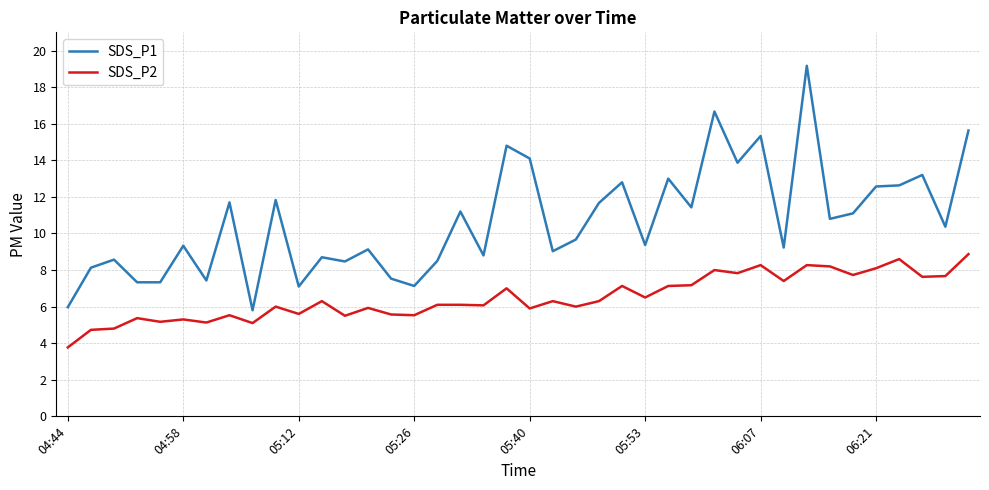

What is the minimum value shown in the chart?

3.8